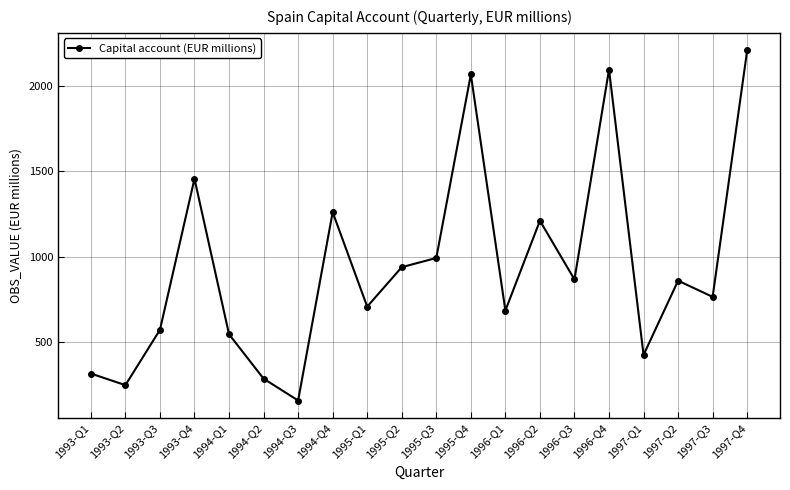

Is this an area chart (filled region under the line)?

No